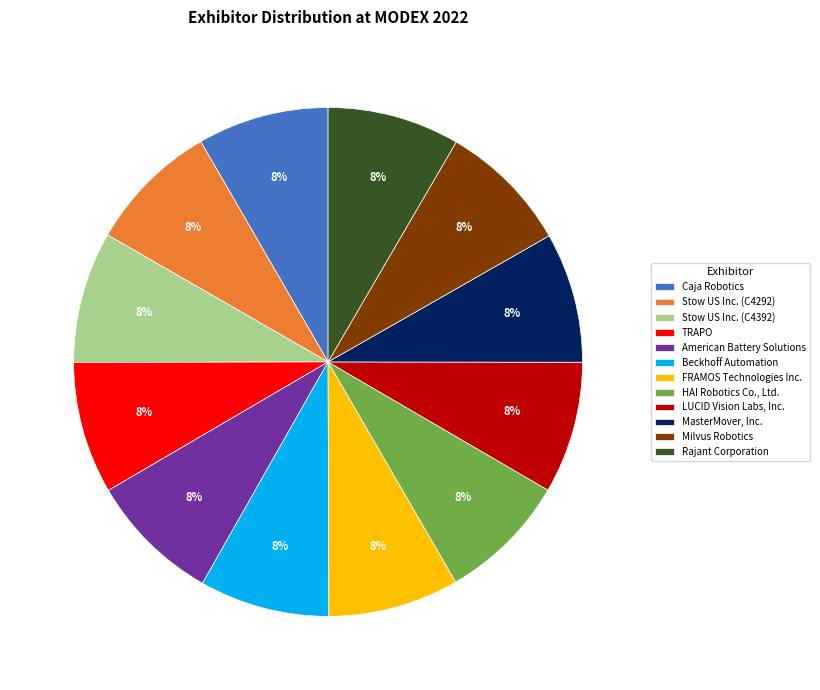

How many segments does this pie chart have?

12